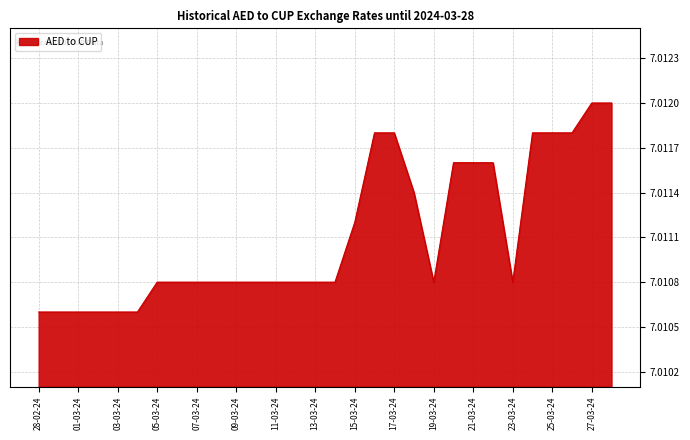

List the labels in order of value, largest first.

27-03-24, 28-03-24, 16-03-24, 17-03-24, 24-03-24, 25-03-24, 26-03-24, 20-03-24, 21-03-24, 22-03-24, 18-03-24, 15-03-24, 05-03-24, 06-03-24, 07-03-24, 08-03-24, 09-03-24, 10-03-24, 11-03-24, 12-03-24, 13-03-24, 14-03-24, 19-03-24, 23-03-24, 28-02-24, 29-02-24, 01-03-24, 02-03-24, 03-03-24, 04-03-24